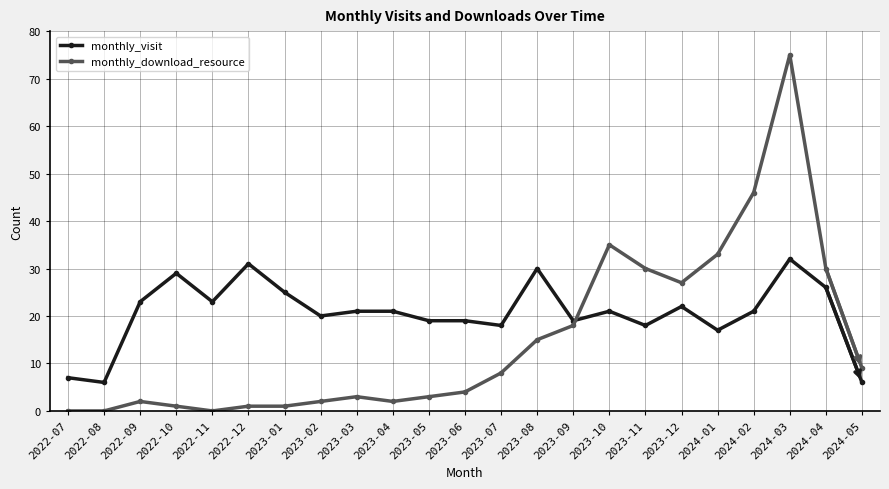

At which category is the sum across all series the highest?

2024-03